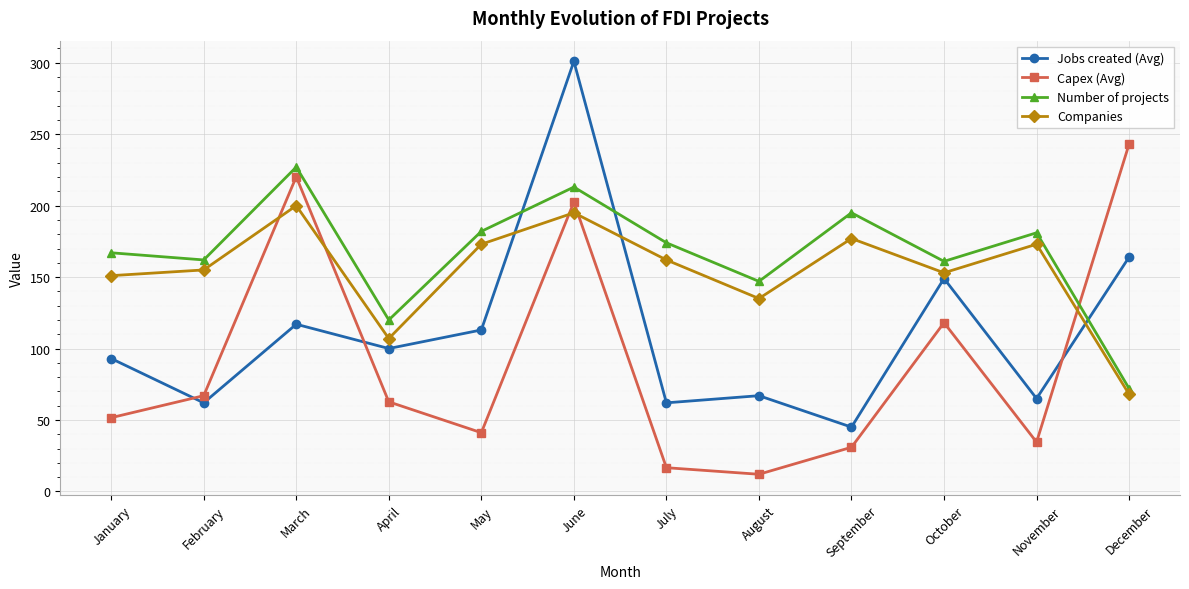

At which label does Number of projects first exceed 174?

March